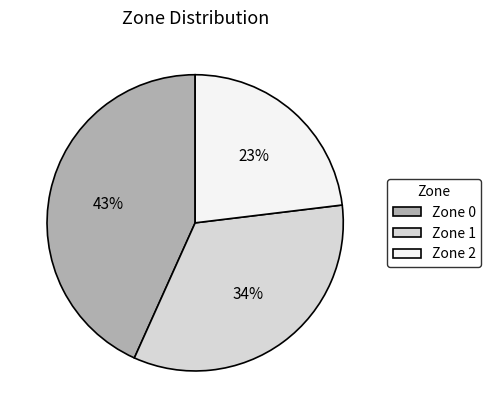

Is the sum of Zone 2 and Zone 0 greater than half?

Yes